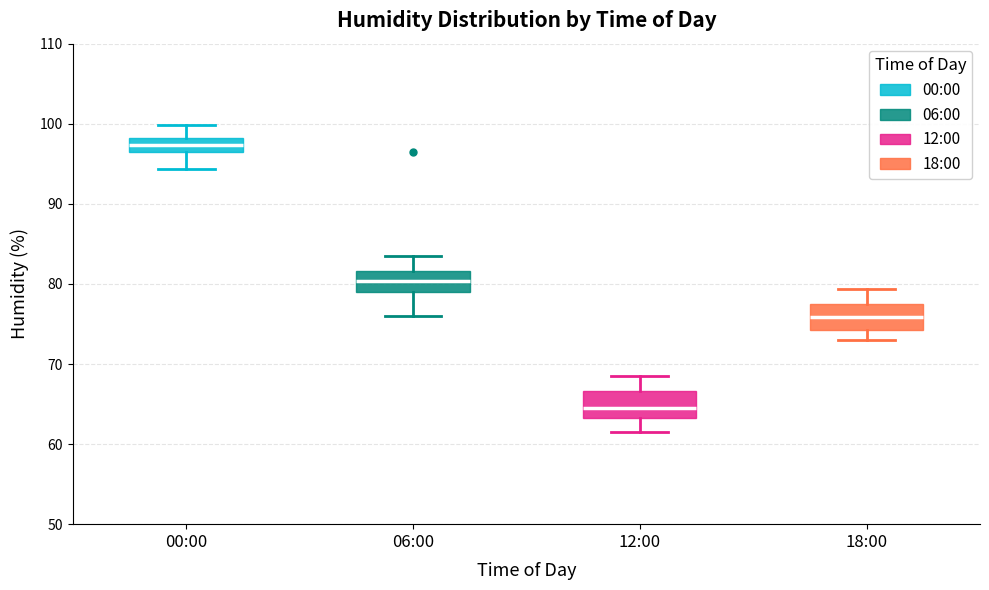

Where does the upper whisker of the box for 18:00 end on the y-axis? The values are not printed on the chart, so give them approximately, as read against the axis.

79